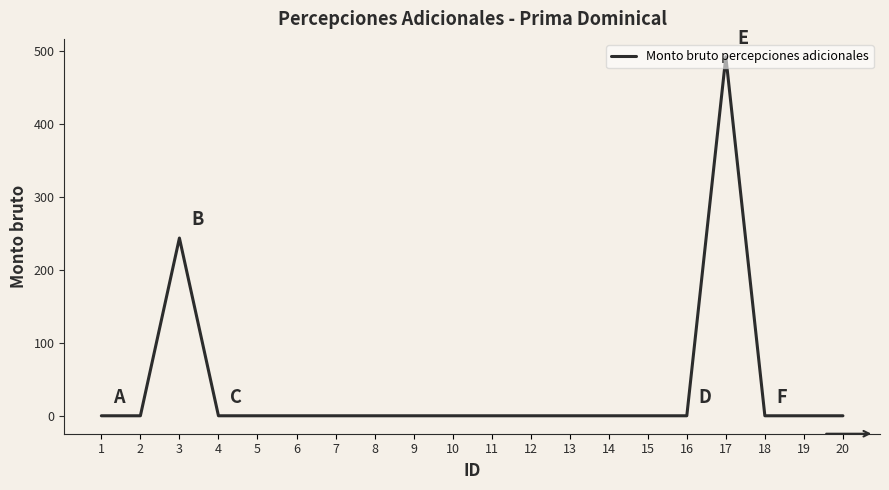

Reading left to right, list all the values displayed in this chart.

0.0	0.0	243.6	0.0	0.0	0.0	0.0	0.0	0.0	0.0	0.0	0.0	0.0	0.0	0.0	0.0	492.0	0.0	0.0	0.0